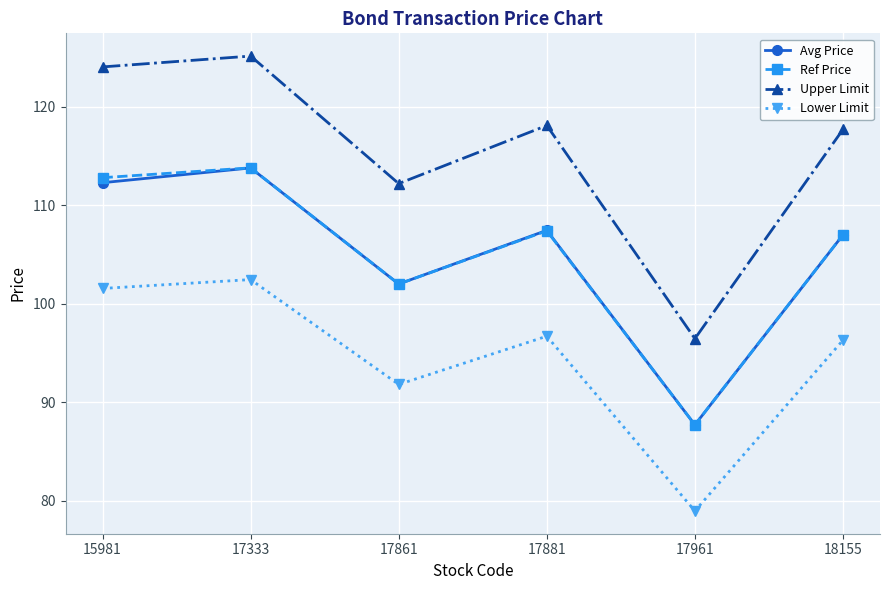

Which series has the widest spread of values?

Upper Limit